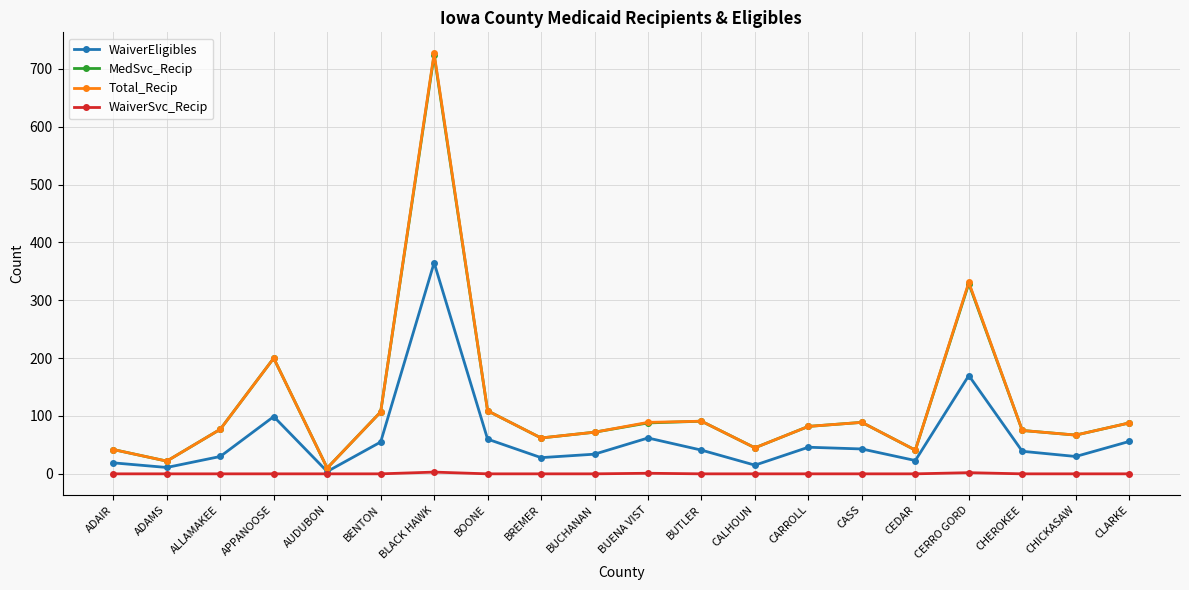

Which series has the widest spread of values?

Total_Recip